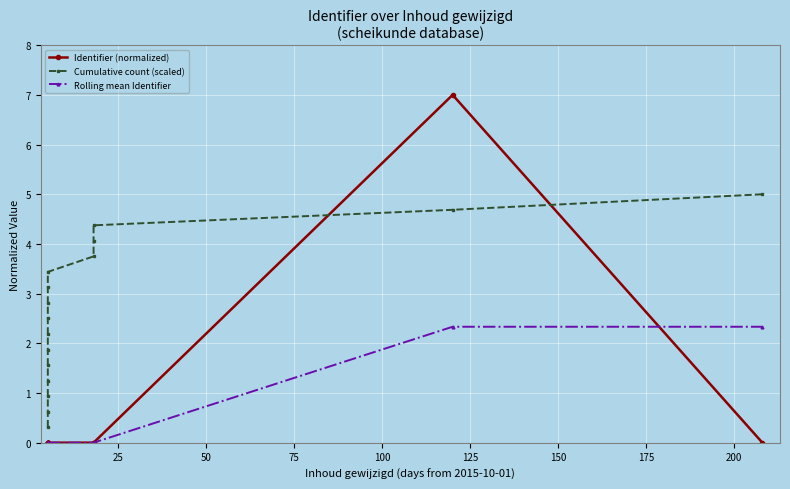

Rank the series by their maximum value, from highest to lowest.

Identifier (normalized), Cumulative count (scaled), Rolling mean Identifier